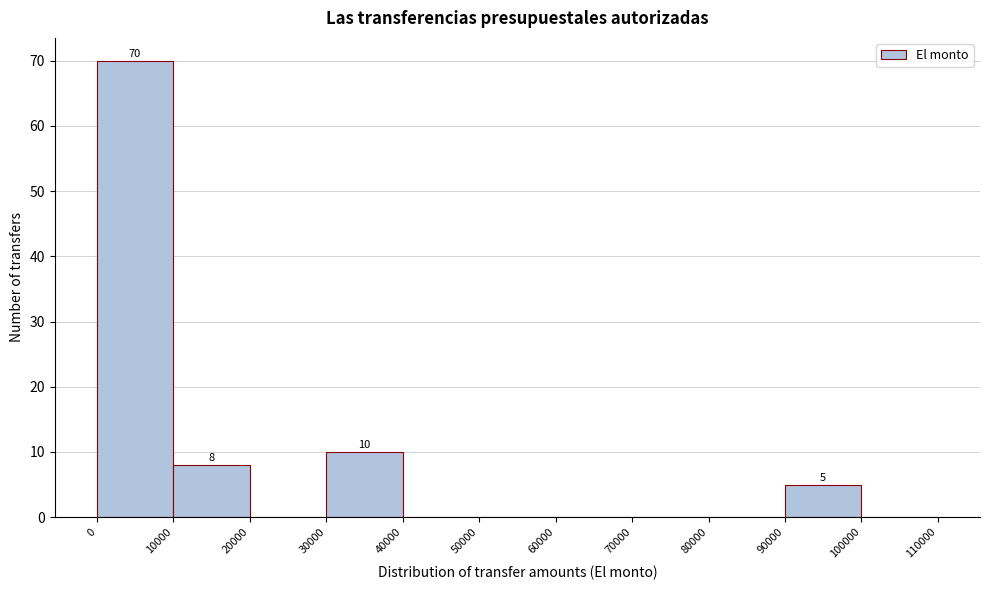

Which range on the x-axis has the tallest bar?

0 to 10000